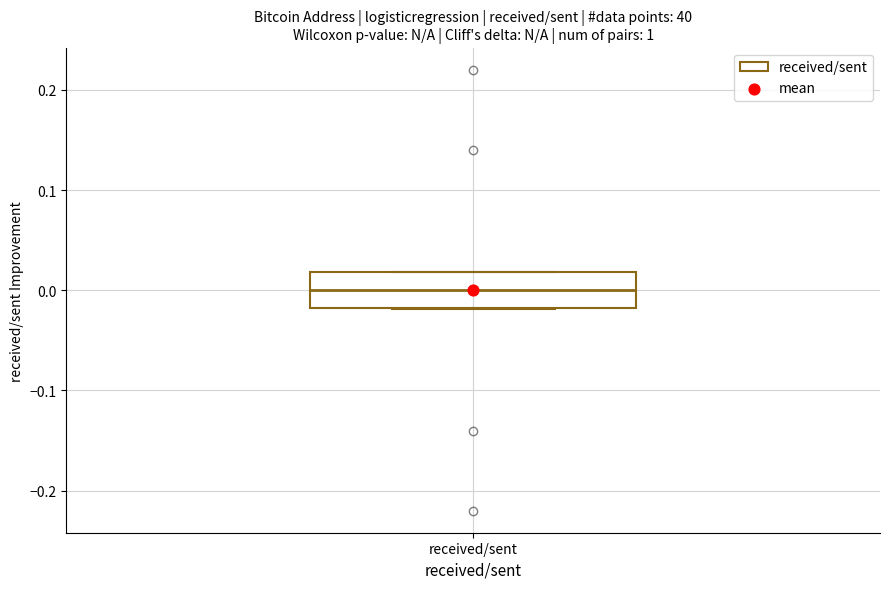

Read this box plot against the y-axis: the position of the median line, the range covered by the box, and the ends of both whiskers. The values are not printed on the chart, so give them approximately, as read against the axis.

median 0.00, box -0.02 to 0.02, whiskers -0.02 to 0.02